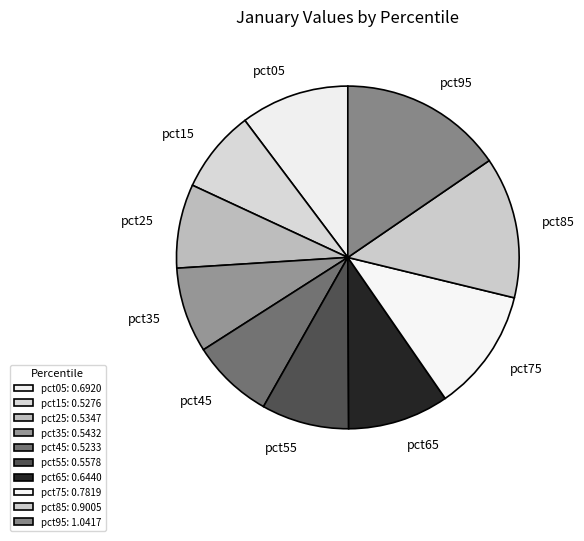

How many segments does this pie chart have?

10